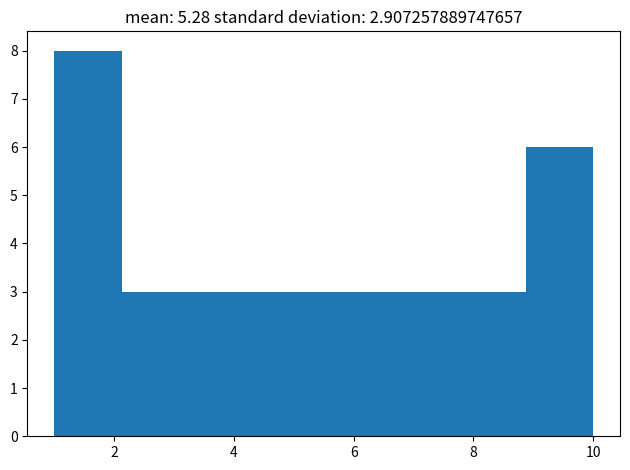

Which range on the x-axis has the tallest bar?

1.0 to 2.2